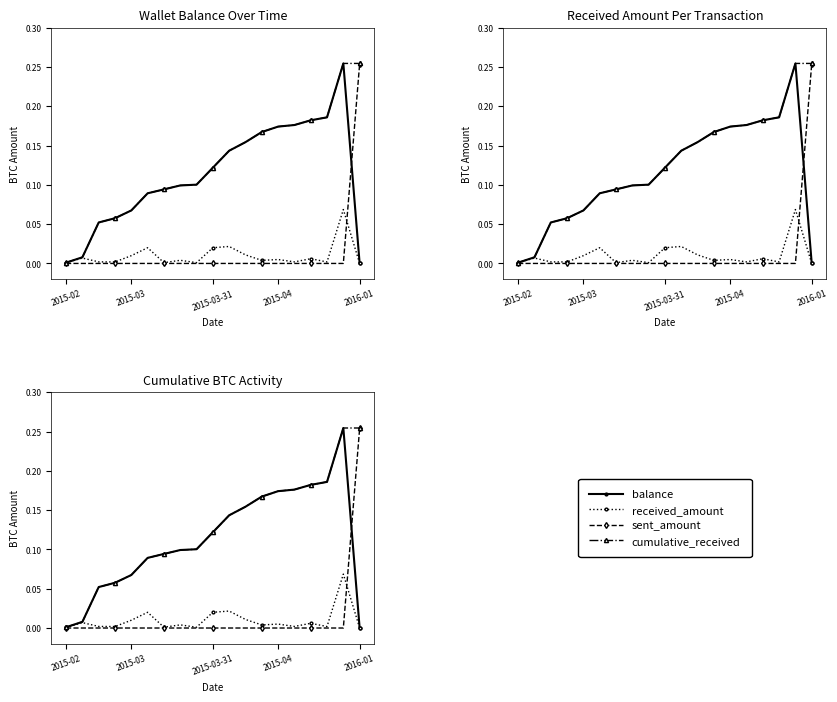

Reading right to left, what are all the values shown in this chart?

balance: 0.0	0.3	0.2	0.2	0.2	0.2	0.2	0.2	0.1	0.1	0.1	0.1	0.1	0.1	0.1	0.1	0.1	0.0	0.0
received_amount: 0.0	0.1	0.0	0.0	0.0	0.0	0.0	0.0	0.0	0.0	0.0	0.0	0.0	0.0	0.0	0.0	0.0	0.0	0.0
sent_amount: 0.3	0.0	0.0	0.0	0.0	0.0	0.0	0.0	0.0	0.0	0.0	0.0	0.0	0.0	0.0	0.0	0.0	0.0	0.0
cumulative_received: 0.3	0.3	0.2	0.2	0.2	0.2	0.2	0.2	0.1	0.1	0.1	0.1	0.1	0.1	0.1	0.1	0.1	0.0	0.0